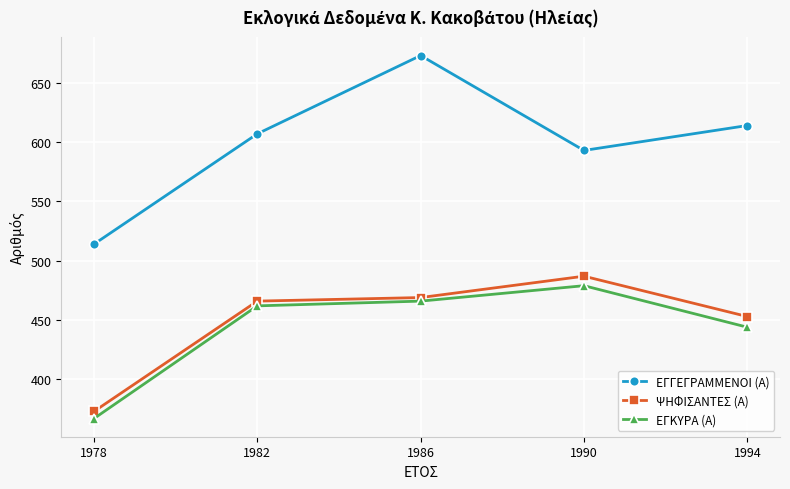

Reading left to right, transcribe all the data shown in this chart.

ΕΓΓΕΓΡΑΜΜΕΝΟΙ (Α): 1978=514	1982=607	1986=673	1990=593	1994=614
ΨΗΦΙΣΑΝΤΕΣ (Α): 1978=373	1982=466	1986=469	1990=487	1994=453
ΕΓΚΥΡΑ (Α): 1978=367	1982=462	1986=466	1990=479	1994=444